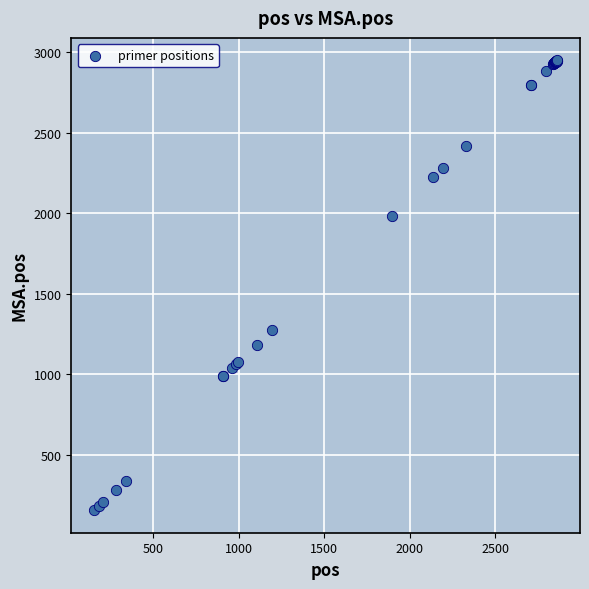

What Y value in the scatter plot is closest to 1553?

1274